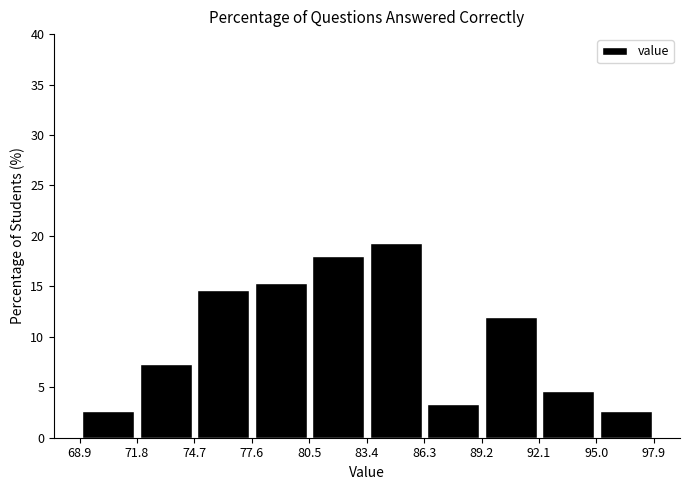

Reading left to right, list every bar in this chart as the range it spans on the x-axis followed by its height. Neither the bar edges nor the heights are printed on the chart, so give them approximately, as read against the axes.

69.0 to 72.0: 2.5
72.0 to 74.5: 7.5
74.5 to 77.5: 14.5
77.5 to 80.5: 15.5
80.5 to 83.5: 18.0
83.5 to 86.5: 19.5
86.5 to 89.0: 3.5
89.0 to 92.0: 12.0
92.0 to 95.0: 4.5
95.0 to 98.0: 2.5